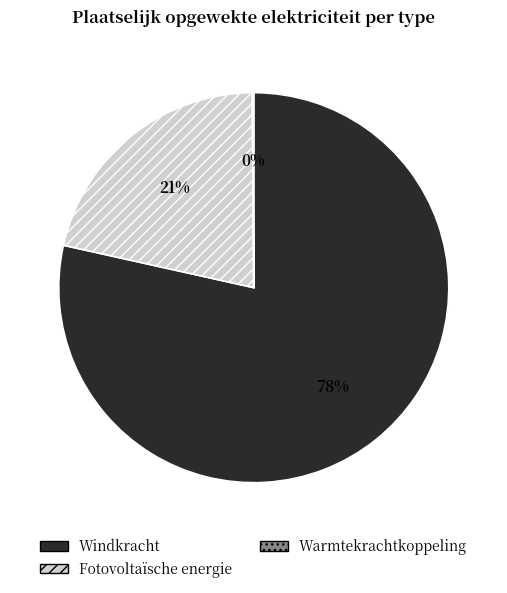

Is the sum of Fotovoltaïsche energie and Windkracht greater than half?

Yes